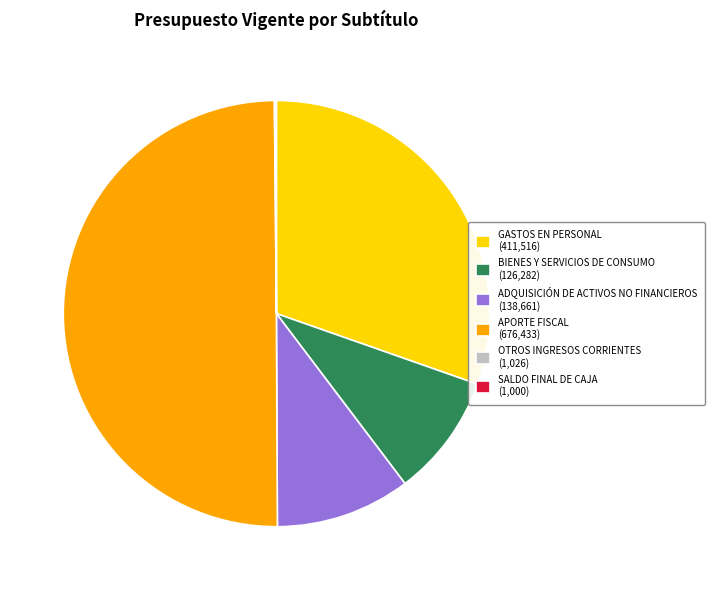

Approximately how many times larger is the value at ADQUISICIÓN DE ACTIVOS NO FINANCIEROS (138,661) compared to GASTOS EN PERSONAL (411,516)?

0.3